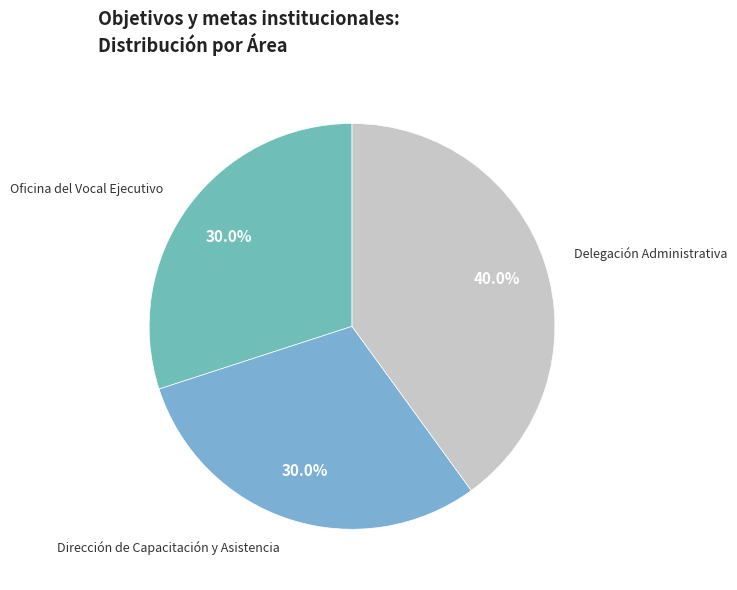

Which category has the biggest portion of the pie?

Delegación Administrativa